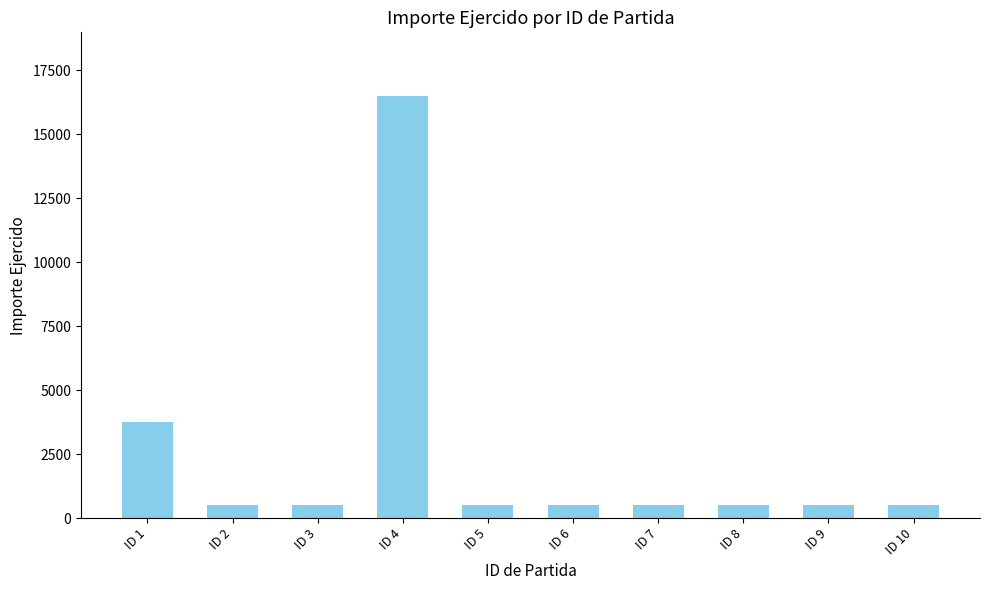

What is the value of the 10th bar from the left?

500